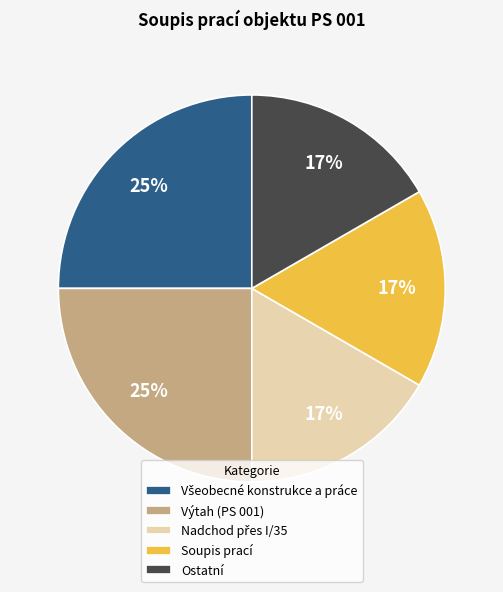

How many slices are in this pie chart?

5